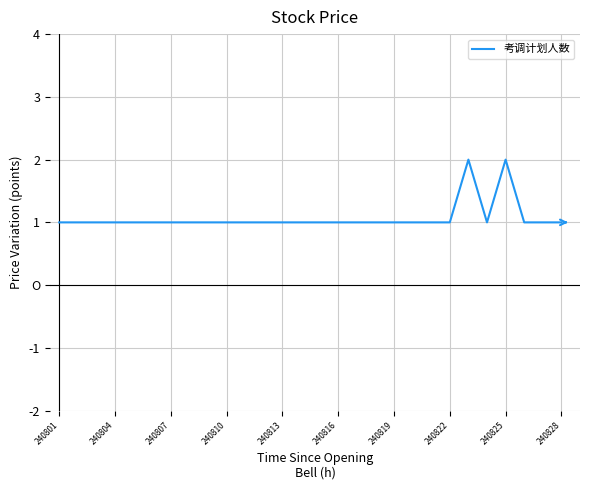

What is the value of the 10th point from the left?

1